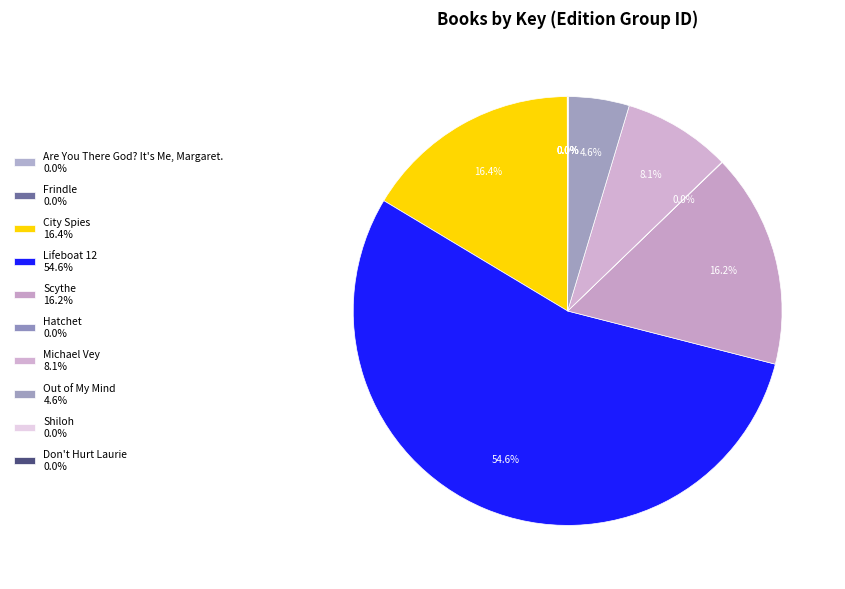

Which slice is the largest?

Lifeboat 12